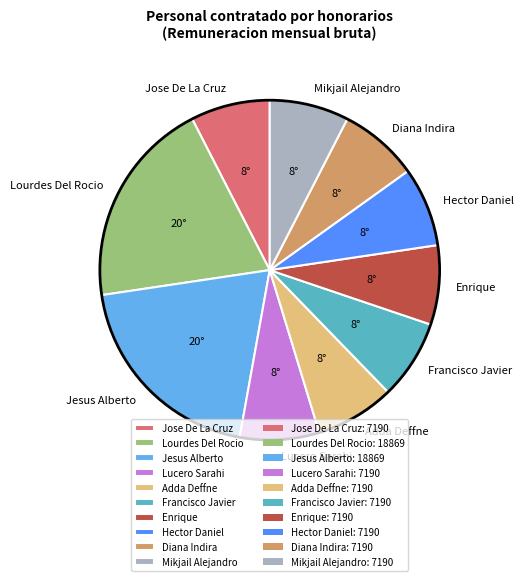

Is it true that Enrique is 8% of the pie?

True